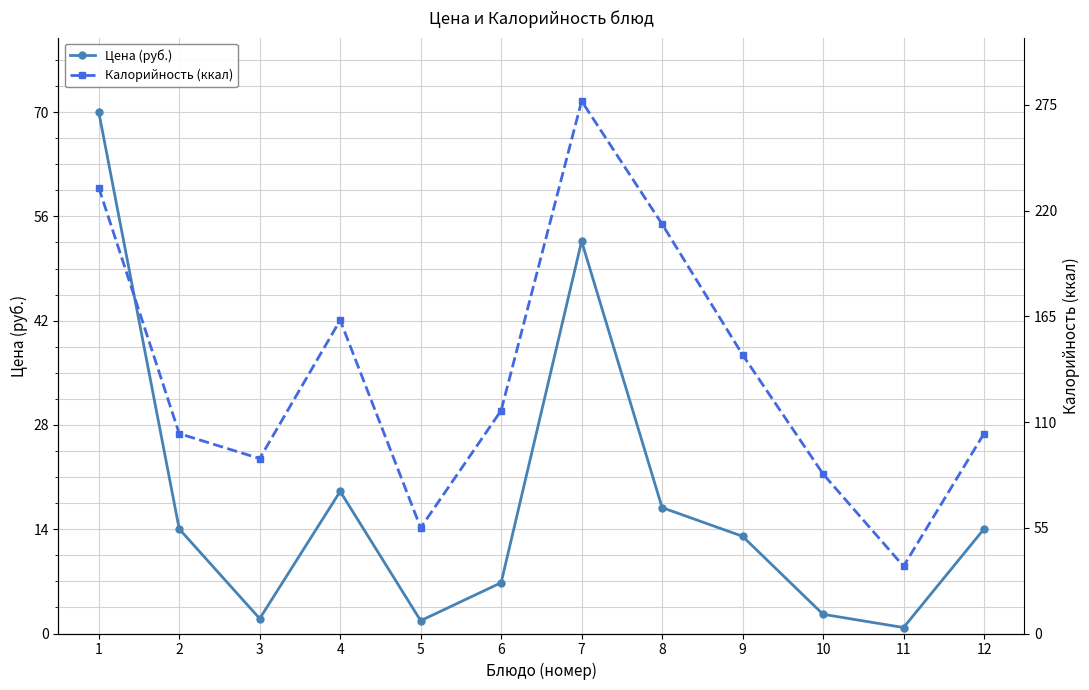

Which category has the highest value in the Цена (руб.) series?

1